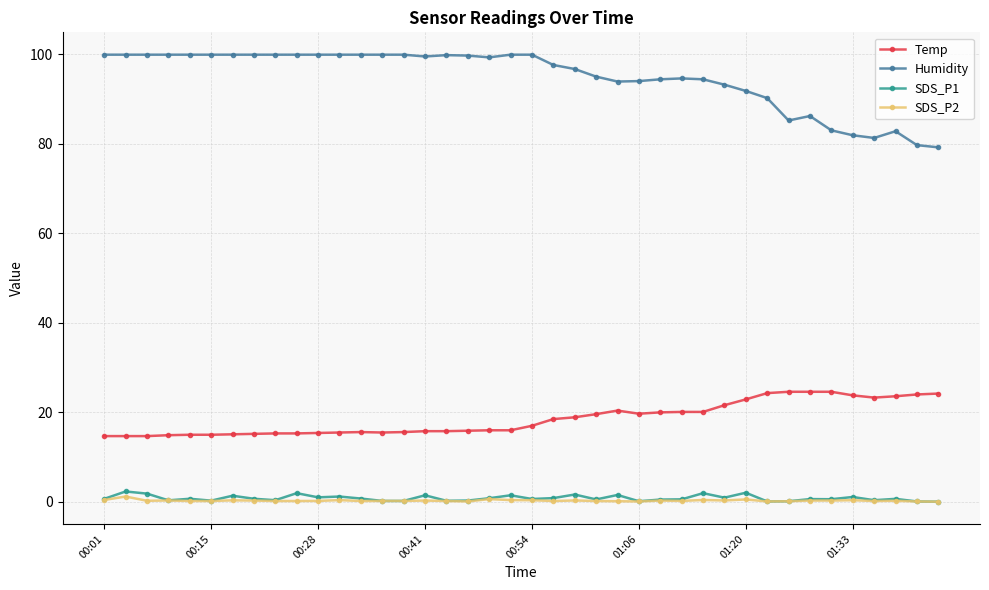

What is the value of the Humidity point at the 20th from the left?

99.9